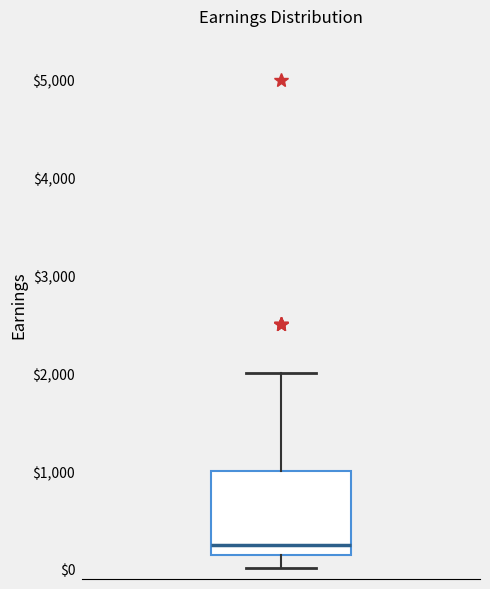

Where is the upper edge of the box on the y-axis? The values are not printed on the chart, so give them approximately, as read against the axis.

1000